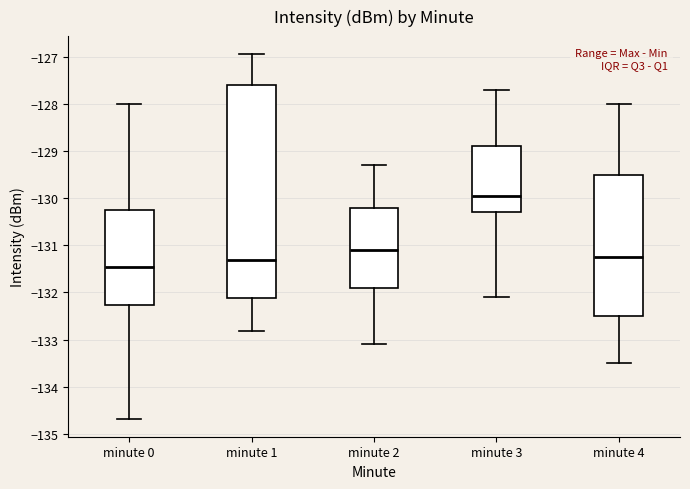

Which box is the tallest, from its lower edge to its upper edge?

minute 1